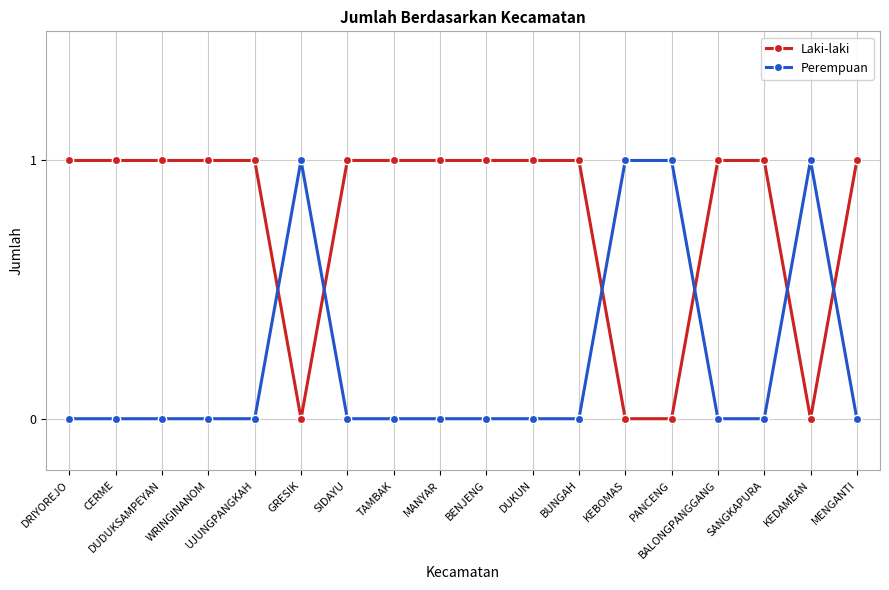

Which series has the largest total across all categories?

Laki-laki